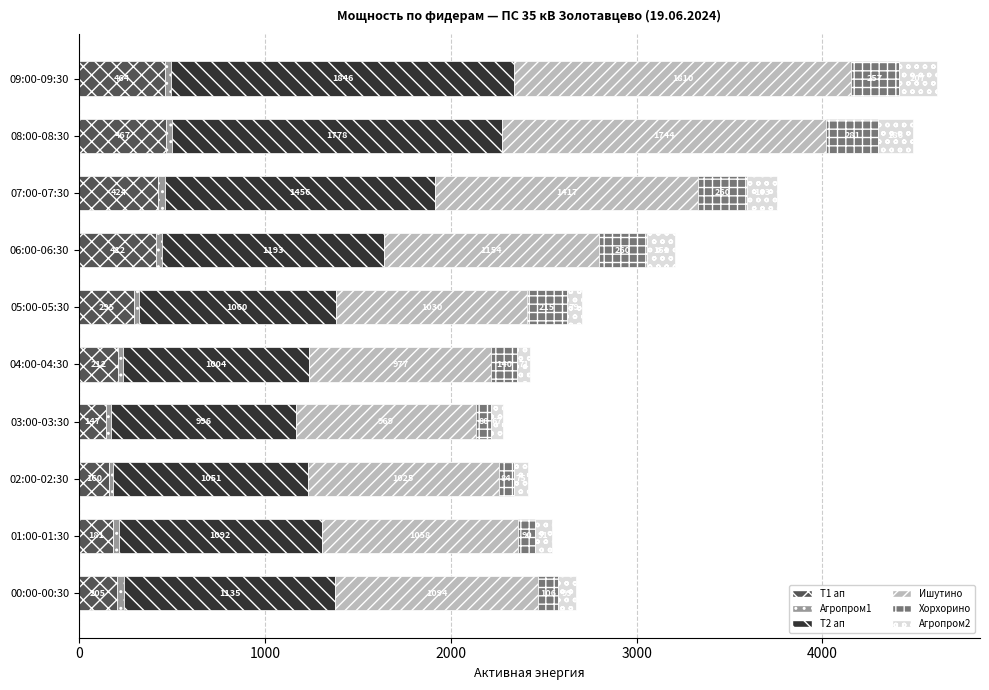

What is the total value across all series at 07:00-07:30?

3756.0